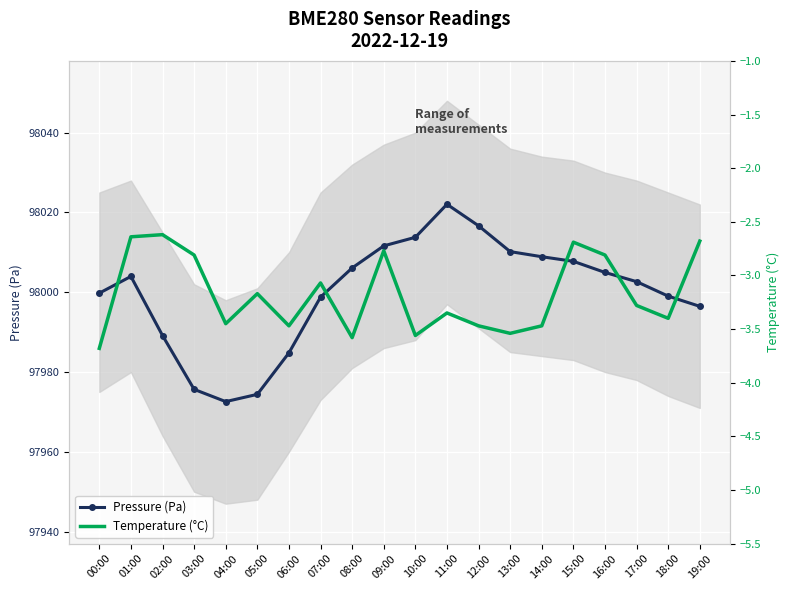

True or false: Temperature (°C) and Pressure (Pa) intersect in this chart.

False